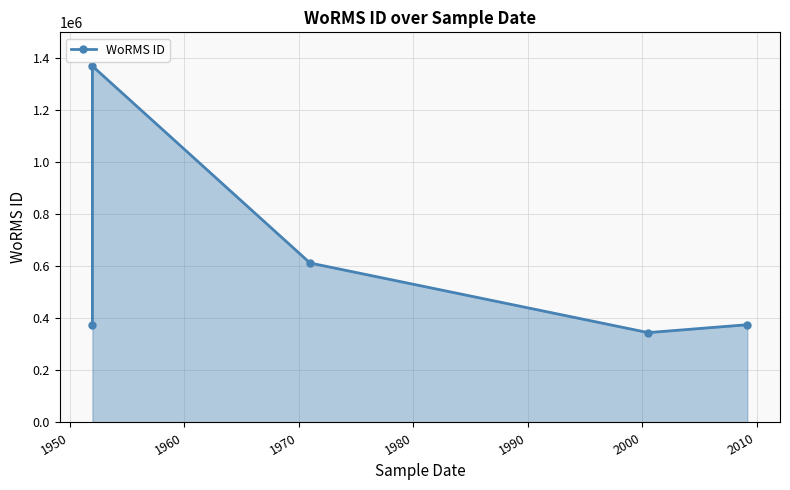

What is the difference between the second highest and minimum values?

267645